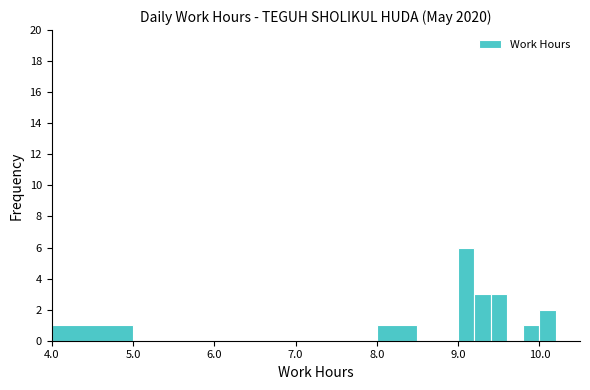

Around what value on the x-axis is the tallest bar? Give the approximate position of its centre, as read against the axis.

9.1